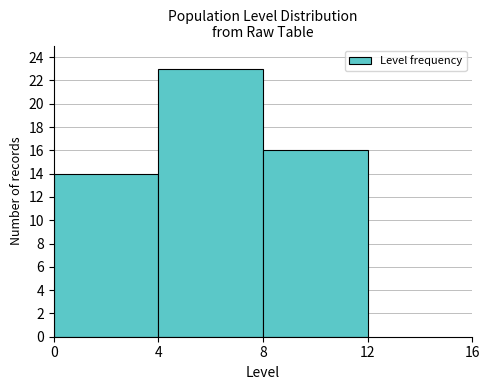

Reading left to right, list every bar in this chart as the range it spans on the x-axis followed by its height. The values are not printed on the chart, so give them approximately, as read against the axis.

0 to 4: 14
4 to 8: 23
8 to 12: 16